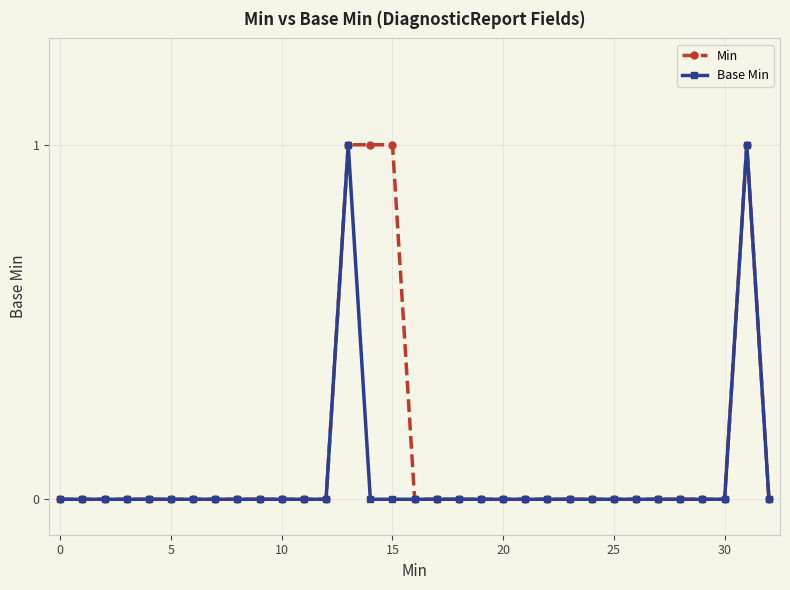

List the series in order of their overall mean, highest first.

Min, Base Min